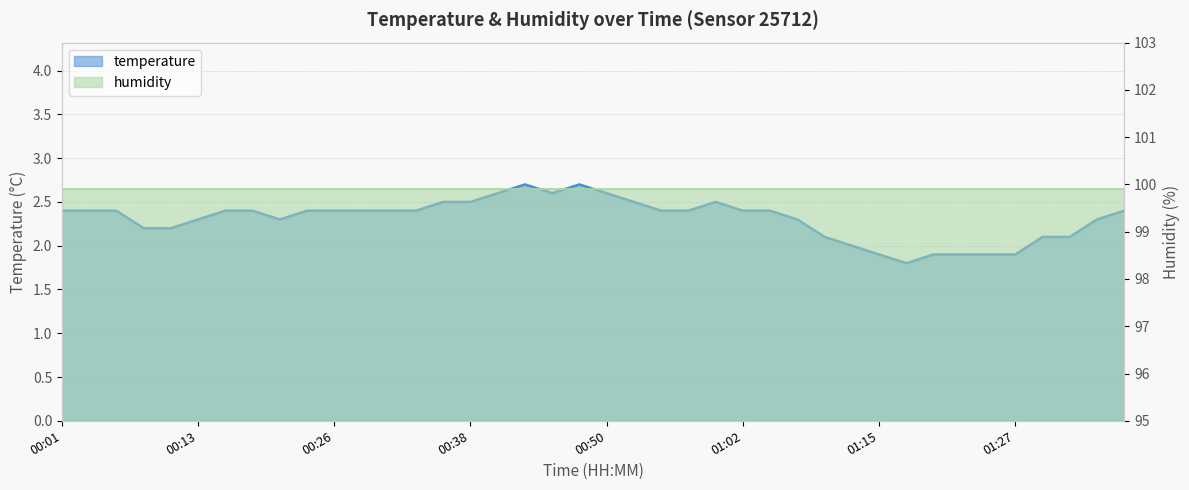

At which category does the data reach its first local peak?

00:43